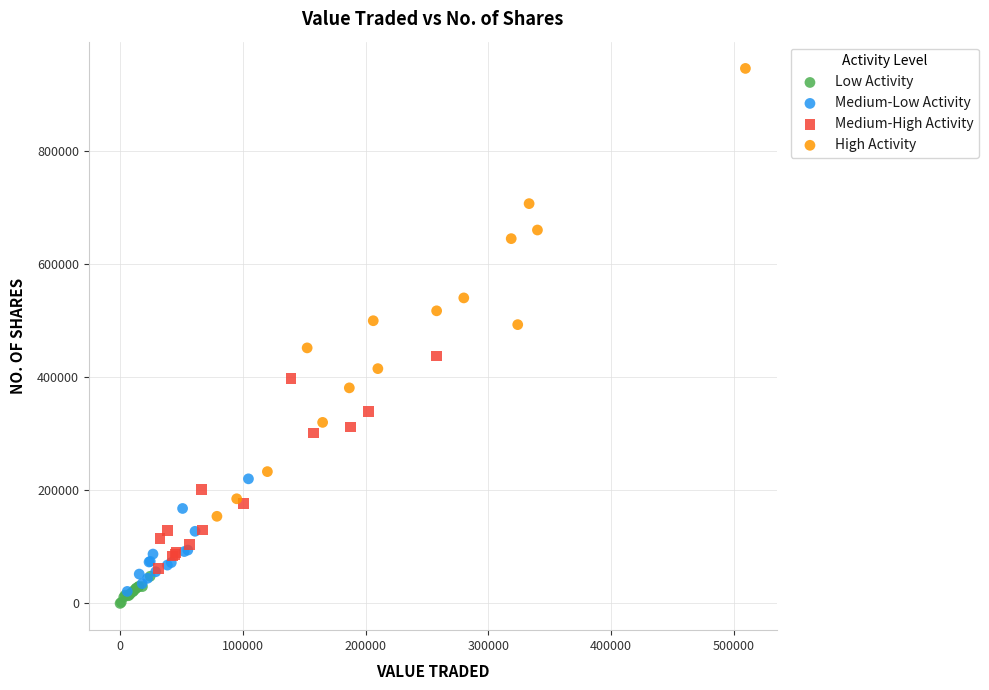

Which series has the largest Y range (max minus min)?

High Activity